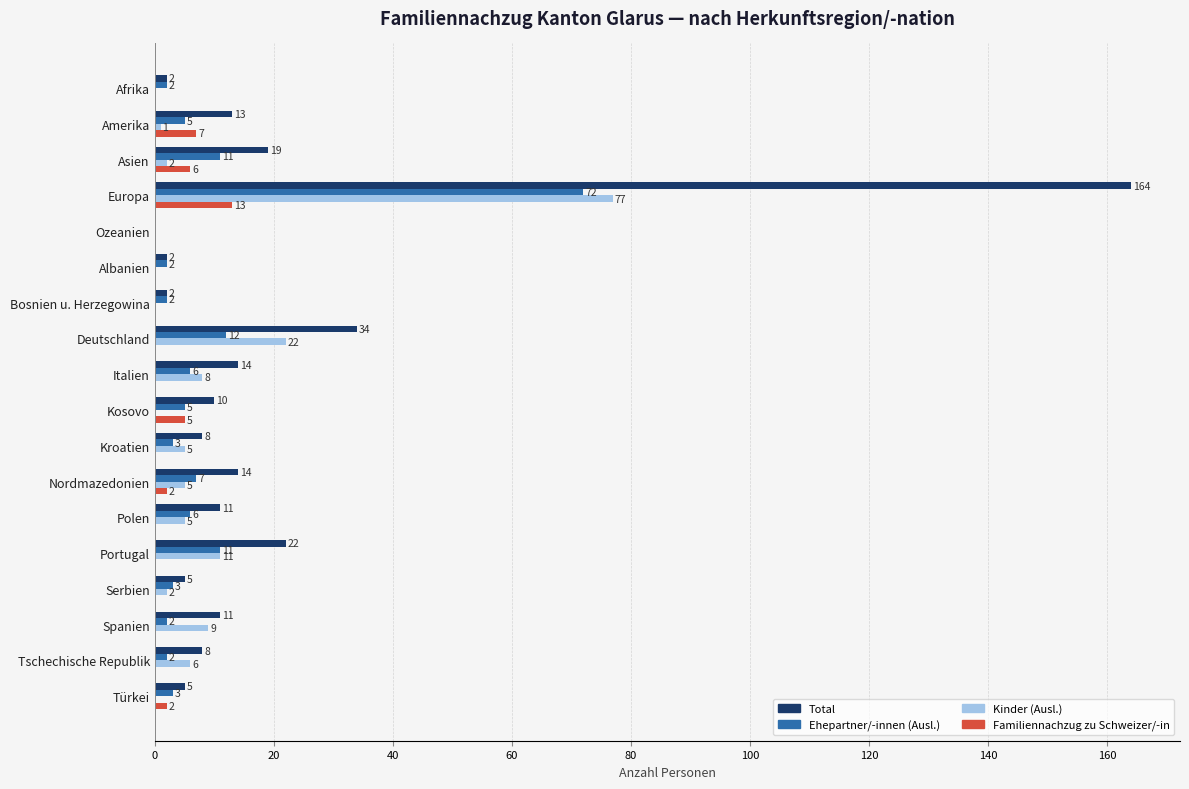

Which series changed the most between Europa and Deutschland?

Total